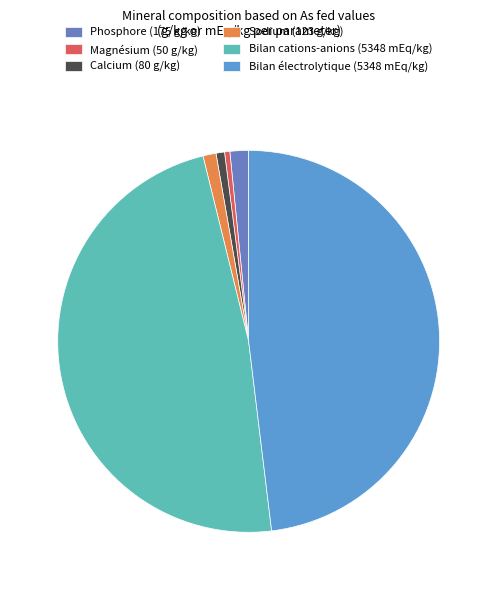

How many slices are in this pie chart?

6